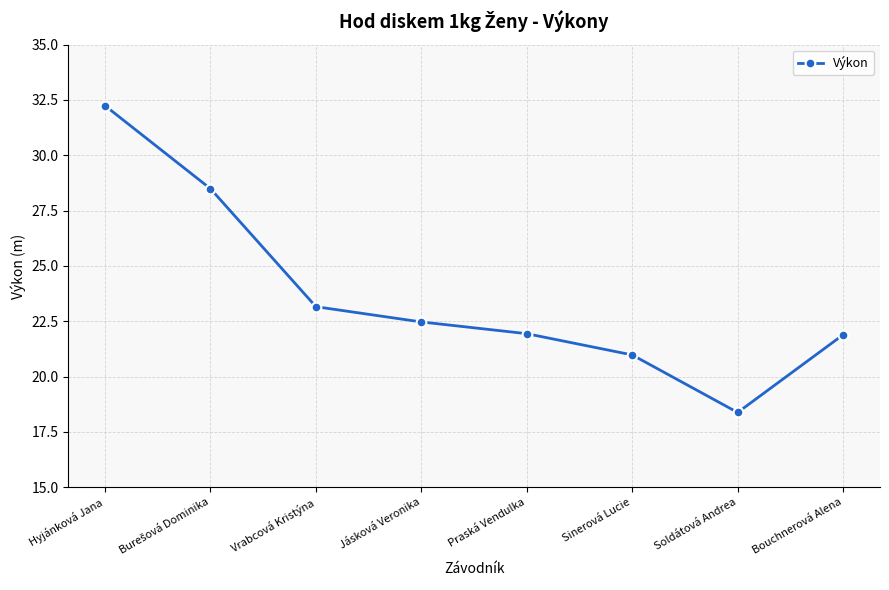

The value at Jásková Veronika is 5.1. True or false?

False